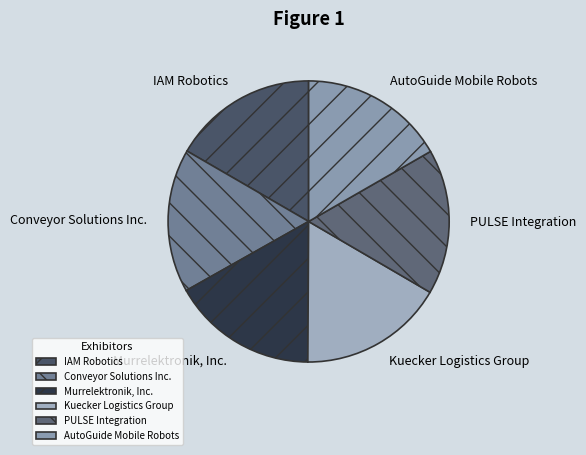

Does any single category account for the majority?

No